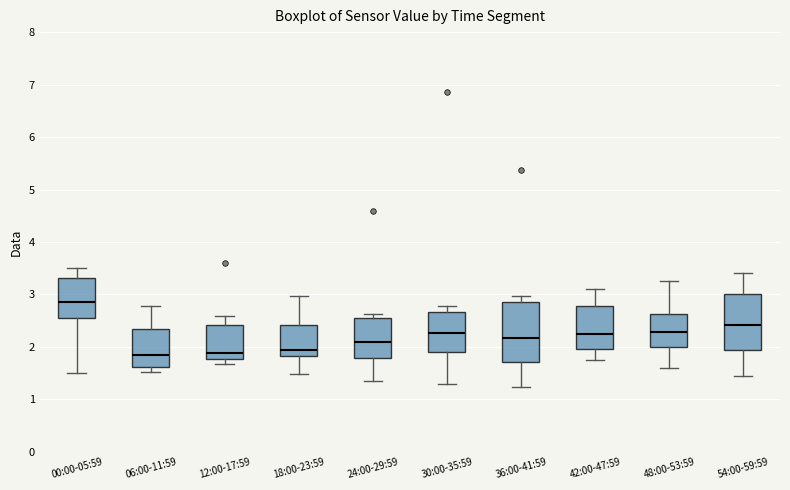

Reading left to right, transcribe this box plot: for each box, give where its median line is, the range the box spans, and where its two whiskers end, as read against the y-axis. The values are not printed on the chart, so give them approximately, as read against the axis.

00:00-05:59: median 2.9, box 2.5 to 3.3, whiskers 1.5 to 3.5
06:00-11:59: median 1.9, box 1.6 to 2.4, whiskers 1.5 to 2.8
12:00-17:59: median 1.9, box 1.8 to 2.4, whiskers 1.7 to 2.6
18:00-23:59: median 1.9, box 1.8 to 2.4, whiskers 1.5 to 3.0
24:00-29:59: median 2.1, box 1.8 to 2.6, whiskers 1.4 to 2.6 (just above the box's upper edge)
30:00-35:59: median 2.3, box 1.9 to 2.7, whiskers 1.3 to 2.8
36:00-41:59: median 2.2, box 1.7 to 2.9, whiskers 1.2 to 3.0
42:00-47:59: median 2.3, box 2.0 to 2.8, whiskers 1.8 to 3.1
48:00-53:59: median 2.3, box 2.0 to 2.6, whiskers 1.6 to 3.3
54:00-59:59: median 2.4, box 2.0 to 3.0, whiskers 1.5 to 3.4